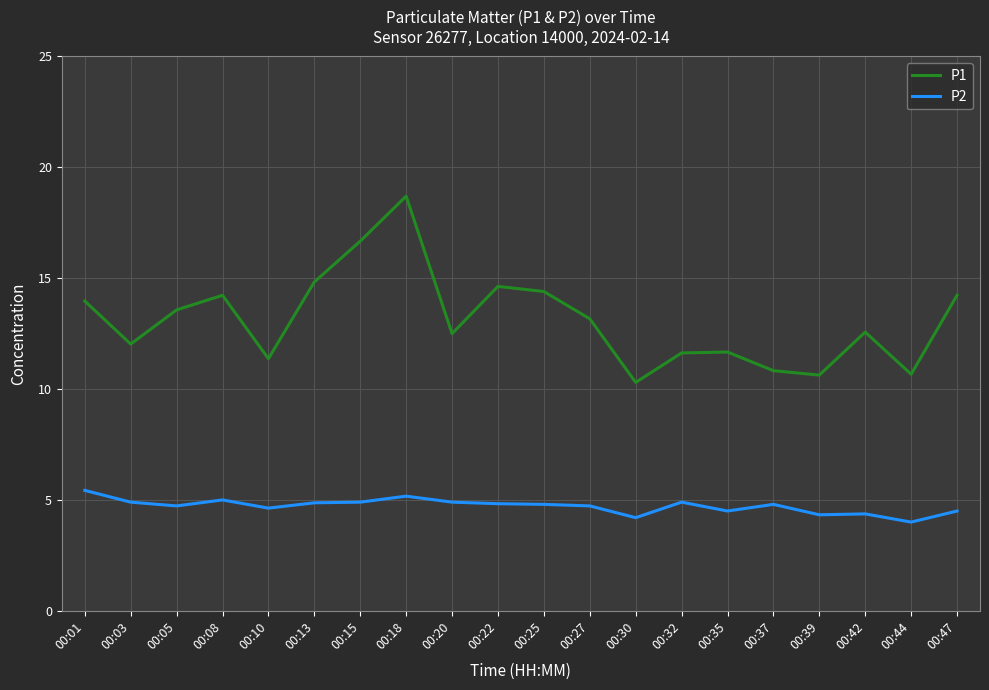

At which category is the sum across all series the highest?

00:18